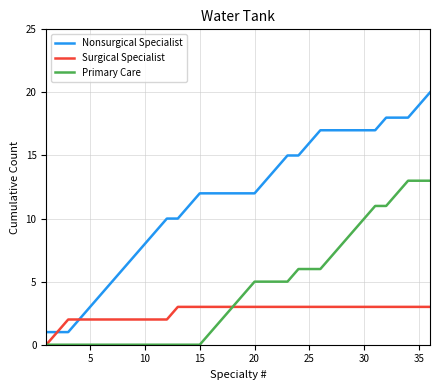

Which series has the largest range (max minus min)?

Nonsurgical Specialist